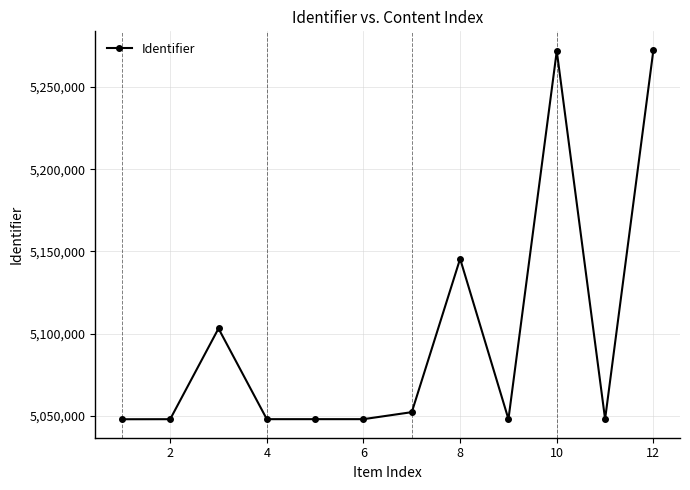

True or false: there are more than 0 points higher than both neighbors.

True